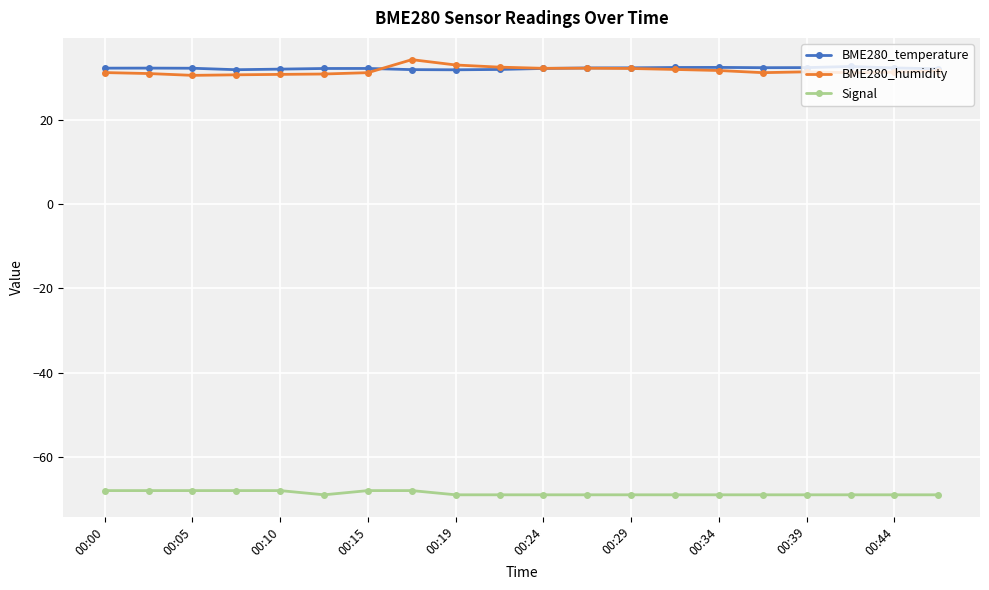

True or false: BME280_humidity has more than 0 points higher than both neighbors.

True